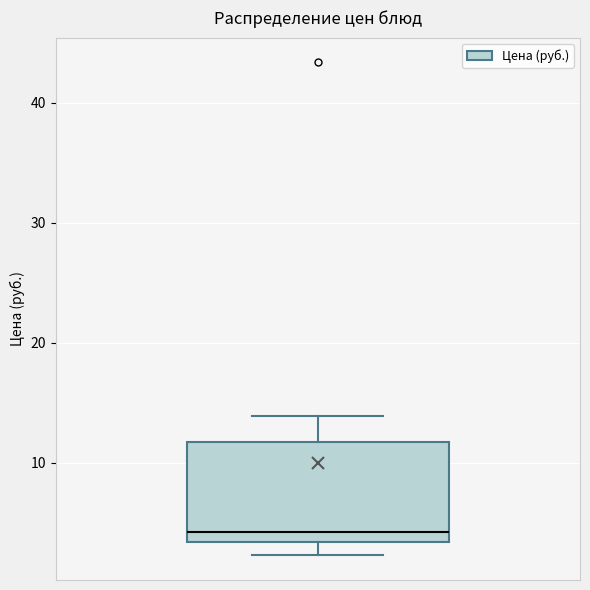

Transcribe this box plot: give where the median line is, the range the box spans, and where the two whiskers end, as read against the y-axis. The values are not printed on the chart, so give them approximately, as read against the axis.

median 4, box 3 to 12, whiskers 2 to 14